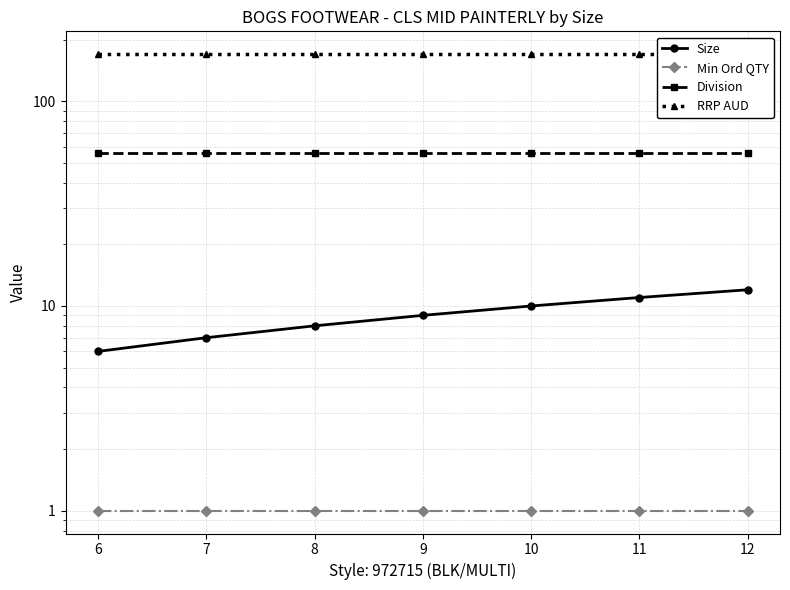

Between 6 and 7, which series saw the biggest shift?

Size